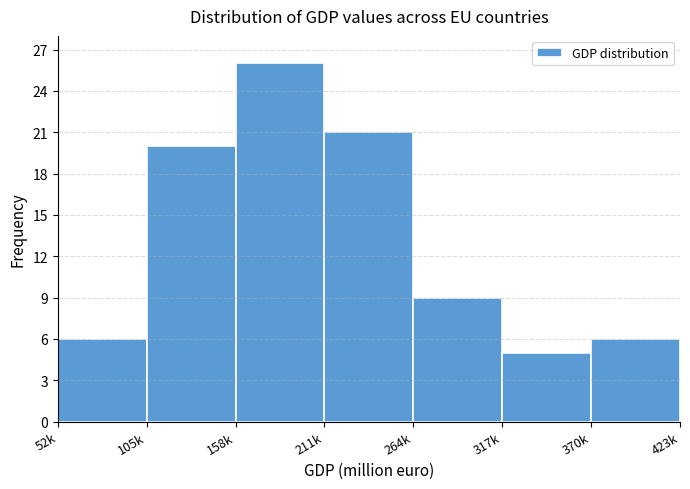

Reading left to right, transcribe all the data shown in this chart.

52k=6	105k=20	158k=26	211k=21	264k=9	317k=5	370k=6